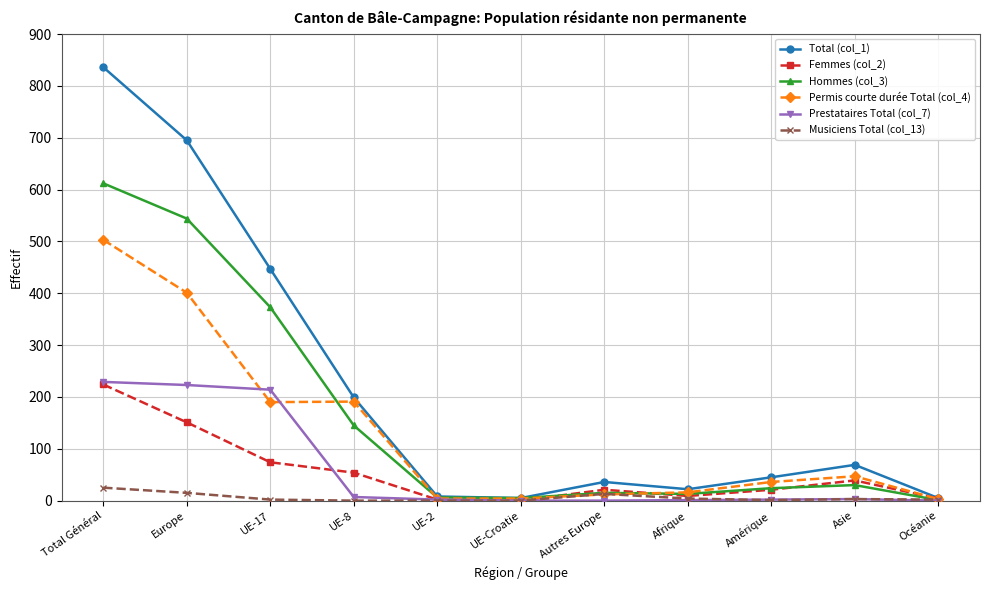

At how many categories does at least one series exceed 96?

4